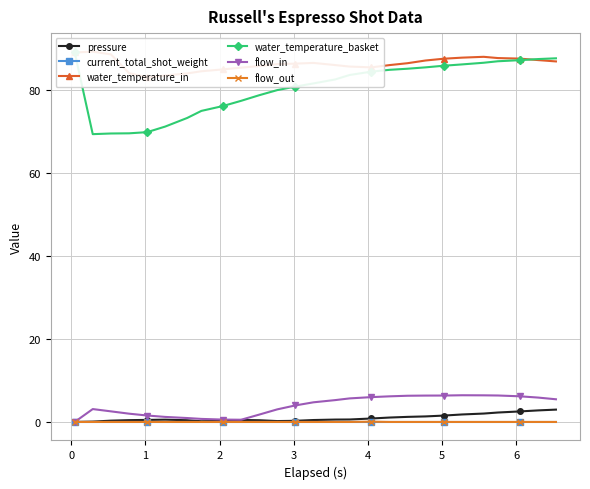

Reading left to right, list all the values displayed in this chart.

pressure: 0.0	0.1	0.3	0.4	0.5	0.6	0.4	0.2	0.3	0.5	0.4	0.2	0.3	0.5	0.6	0.6	0.8	1.1	1.2	1.3	1.5	1.8	2.0	2.3	2.5	2.8	3.0
current_total_shot_weight: 0.0	0.0	0.0	0.0	0.0	0.0	0.0	0.0	0.0	0.0	0.0	0.0	0.0	0.0	0.0	0.0	0.0	0.0	0.0	0.0	0.0	0.0	0.0	0.0	0.0	0.0	0.0
water_temperature_in: 89.0	89.2	88.5	84.0	83.0	83.5	84.0	84.5	84.9	85.3	85.7	86.2	86.3	86.5	86.0	85.6	85.4	86.0	86.4	87.1	87.5	87.8	88.0	87.7	87.5	87.2	86.8
water_temperature_basket: 89.0	69.3	69.5	69.5	69.8	71.2	73.2	74.9	76.1	77.4	78.7	79.9	80.8	81.5	82.5	83.6	84.4	84.8	85.1	85.4	85.8	86.1	86.5	86.9	87.2	87.4	87.6
flow_in: 0.0	3.1	2.5	2.0	1.6	1.2	0.9	0.7	0.6	0.5	1.8	3.0	4.0	4.7	5.3	5.7	6.0	6.2	6.3	6.3	6.4	6.4	6.4	6.4	6.2	5.9	5.5
flow_out: 0.0	0.0	0.0	0.0	0.0	0.0	0.0	0.0	0.0	0.0	0.0	0.0	0.0	0.0	0.0	0.0	0.1	0.0	0.0	0.0	0.0	0.0	0.0	0.0	0.0	0.0	0.0